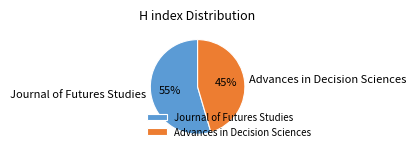

Which category has the smallest portion of the pie?

Advances in Decision Sciences